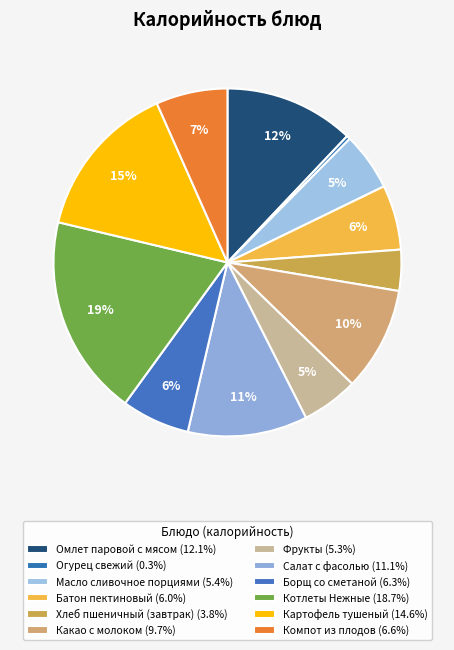

What is the smallest slice in the pie chart?

Огурец свежий